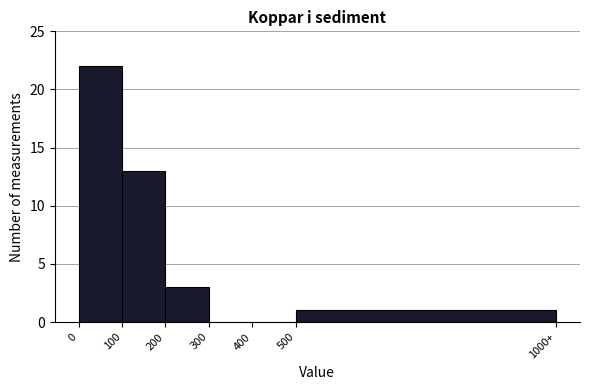

Reading left to right, list all the values displayed in this chart.

0=22	100=13	200=3	300=0	400=0	500=1